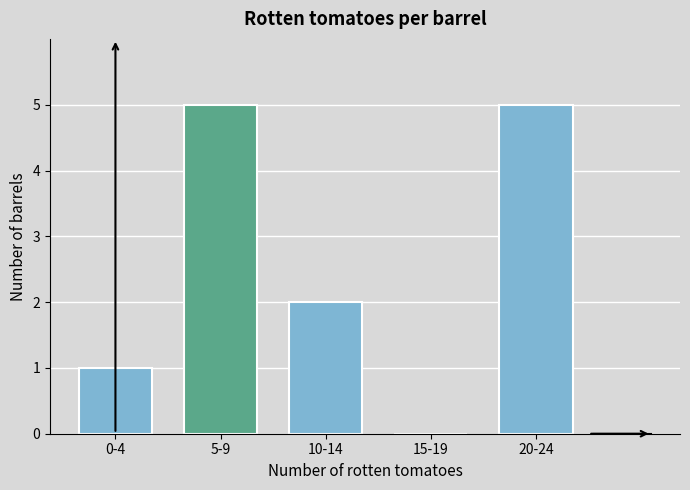

Reading left to right, what are all the values shown in this chart?

0-4=1	5-9=5	10-14=2	15-19=0	20-24=5